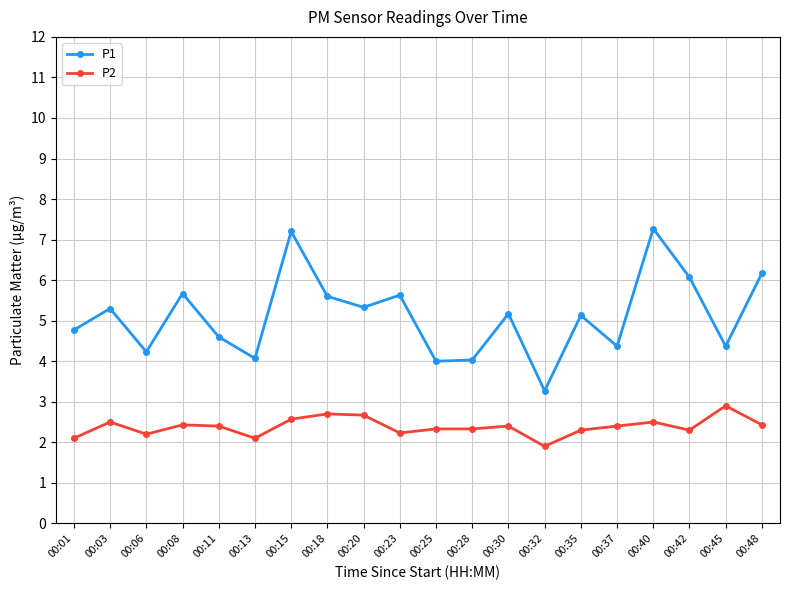

The value of P1 at 00:25 is 4.0. True or false?

True